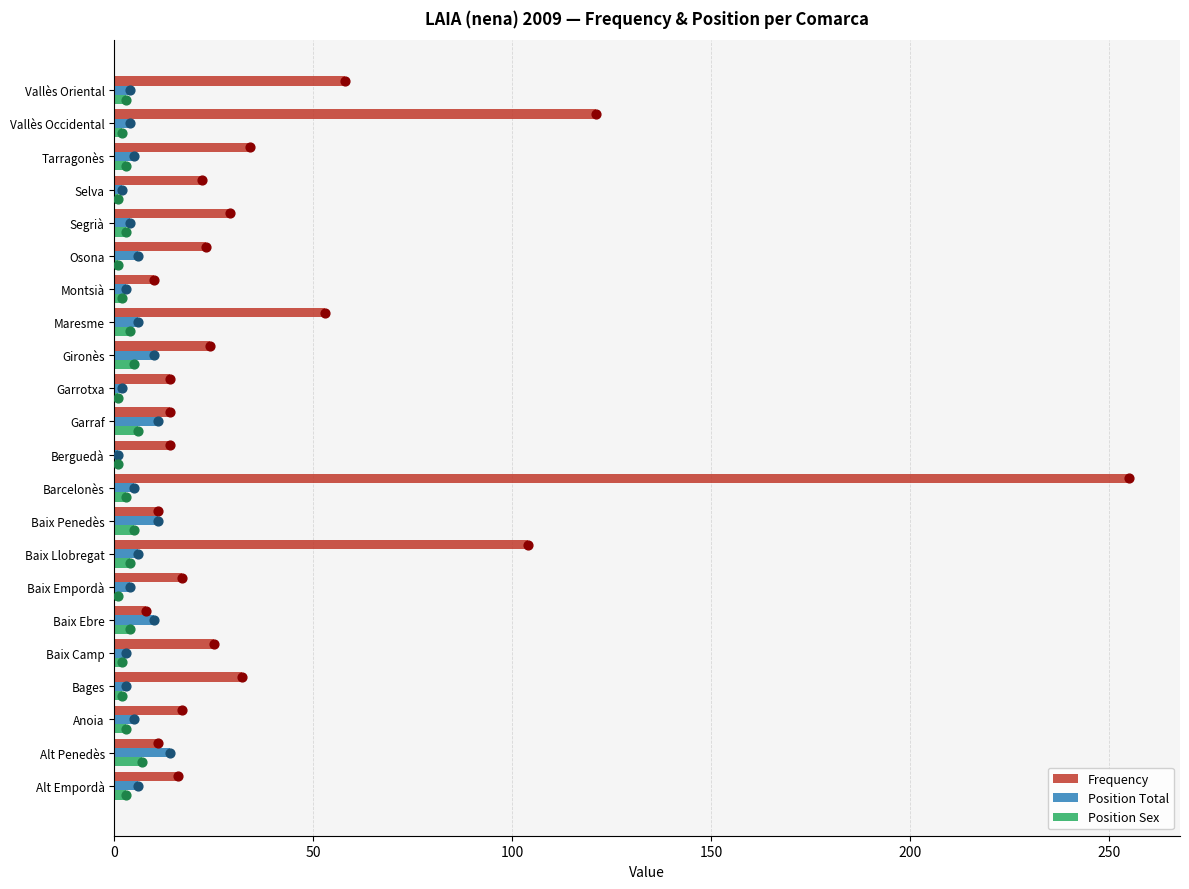

What is the sum of all Position Total values?

125